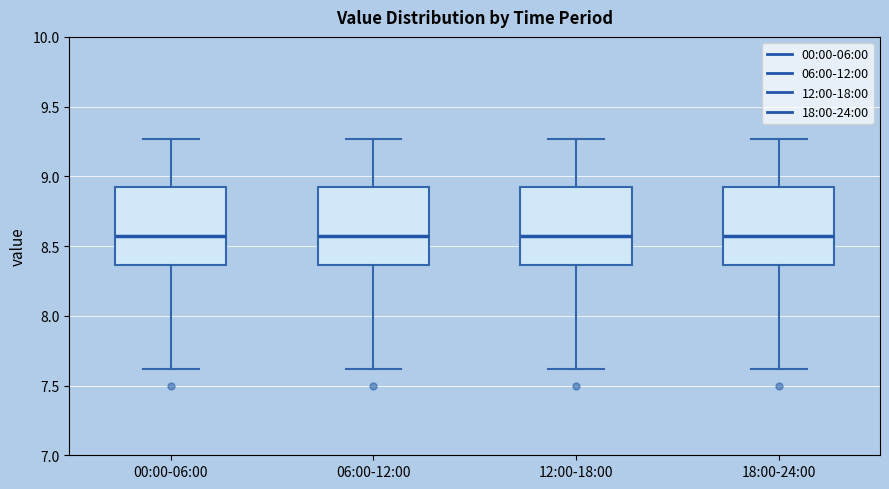

Reading left to right, transcribe this box plot: for each box, give where its median line is, the range the box spans, and where its two whiskers end, as read against the y-axis. The values are not printed on the chart, so give them approximately, as read against the axis.

00:00-06:00: median 8.60, box 8.35 to 8.95, whiskers 7.60 to 9.25
06:00-12:00: median 8.60, box 8.35 to 8.95, whiskers 7.60 to 9.25
12:00-18:00: median 8.60, box 8.35 to 8.95, whiskers 7.60 to 9.25
18:00-24:00: median 8.60, box 8.35 to 8.95, whiskers 7.60 to 9.25